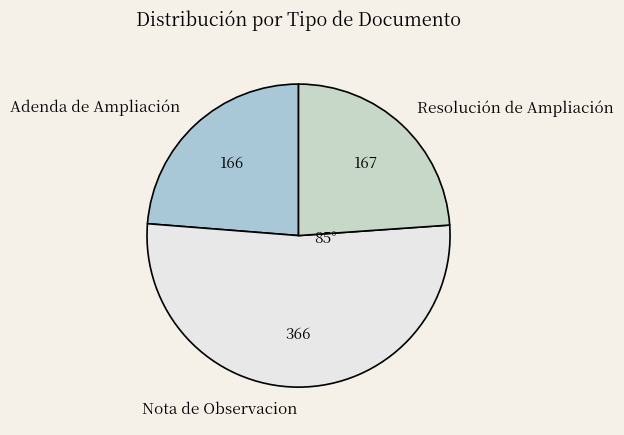

Which category accounts for the majority?

Nota de Observacion